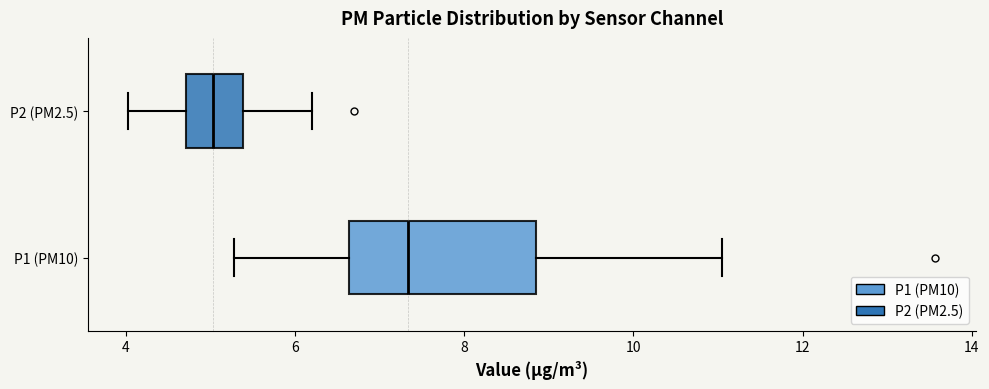

Reading bottom to top, transcribe this box plot: for each box, give where its median line is, the range the box spans, and where its two whiskers end, as read against the x-axis. The values are not printed on the chart, so give them approximately, as read against the axis.

P1 (PM10): median 7.4, box 6.6 to 8.8, whiskers 5.2 to 11.0
P2 (PM2.5): median 5.0, box 4.8 to 5.4, whiskers 4.0 to 6.2